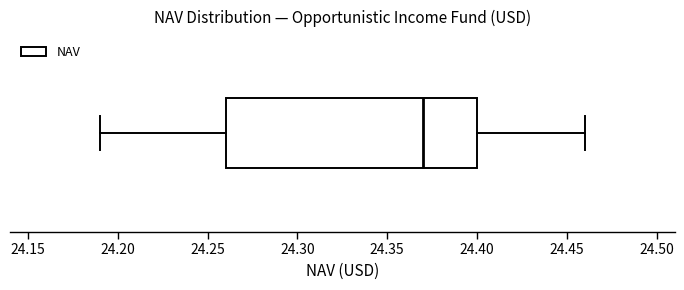

Read this box plot against the x-axis: the position of the median line, the range covered by the box, and the ends of both whiskers. The values are not printed on the chart, so give them approximately, as read against the axis.

median 24.37, box 24.26 to 24.40, whiskers 24.19 to 24.46